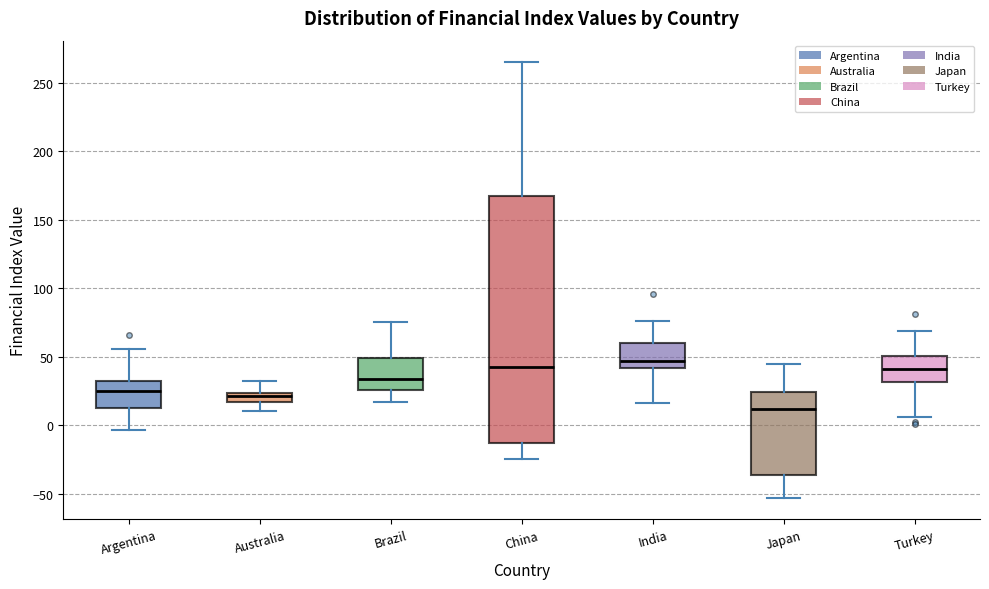

Where is the lower edge of the box for Japan on the y-axis? The values are not printed on the chart, so give them approximately, as read against the axis.

-35